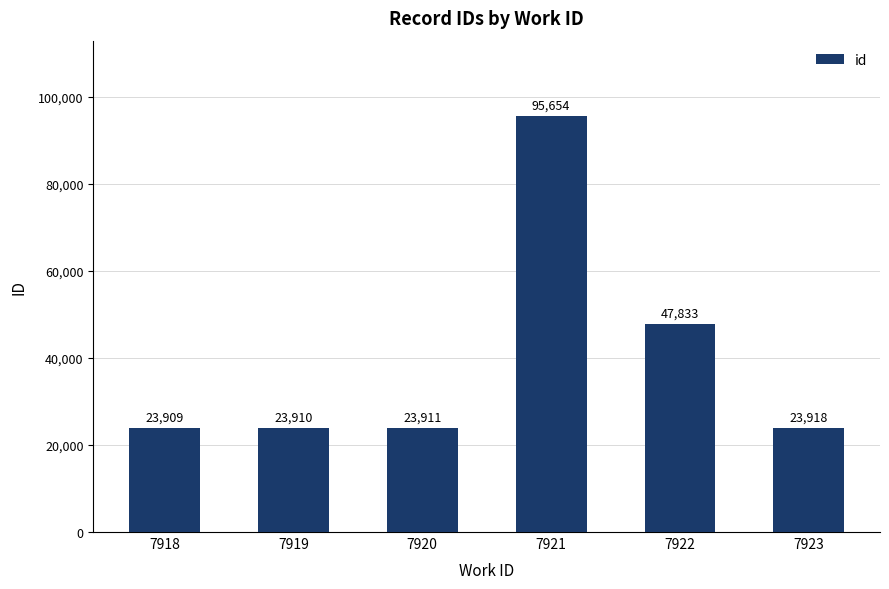

What is the change in value from 7922 to 7923?

-23915